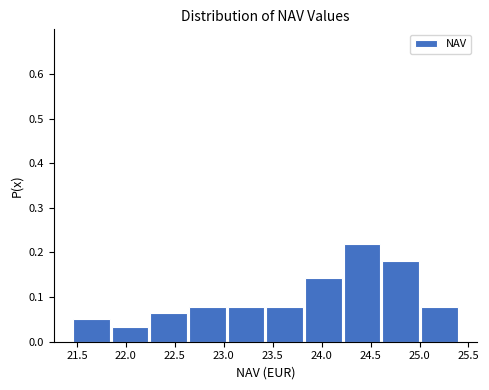

Over which range of the x-axis is the bar tallest?

24.215 to 24.610